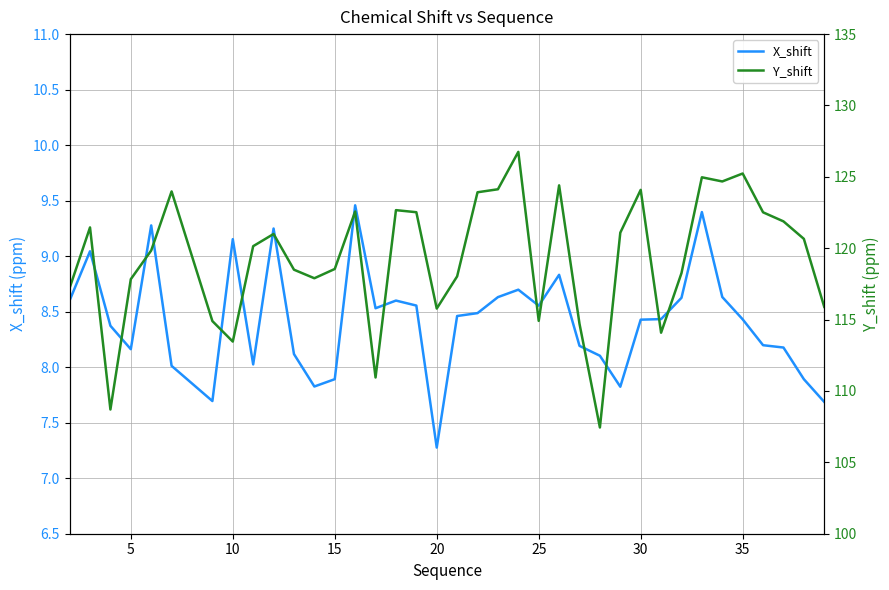

What is the lowest value of the X_shift series?

7.3